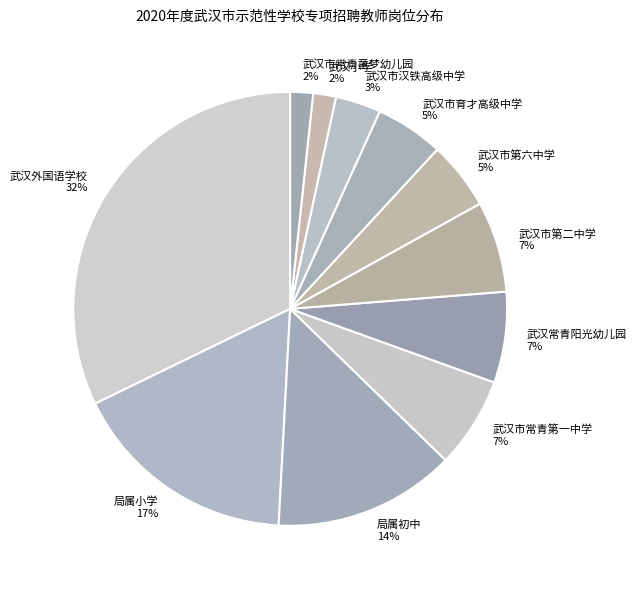

Is the sum of 武汉市第六中学 5% and 武汉市常青第一中学 7% greater than half?

No